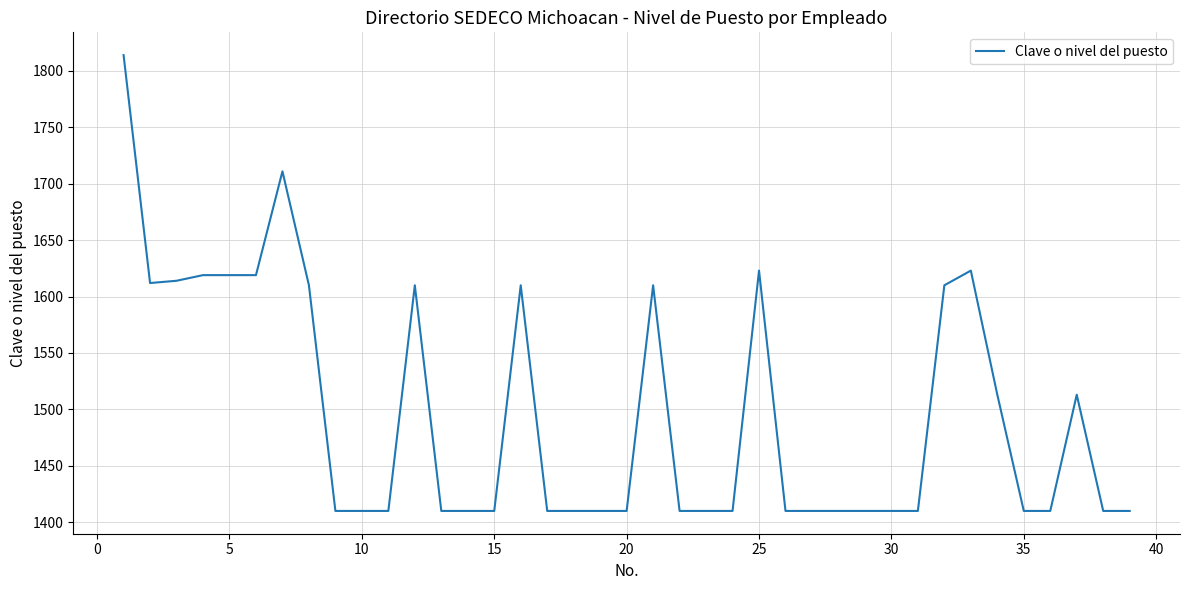

What is the smallest value displayed?

1410